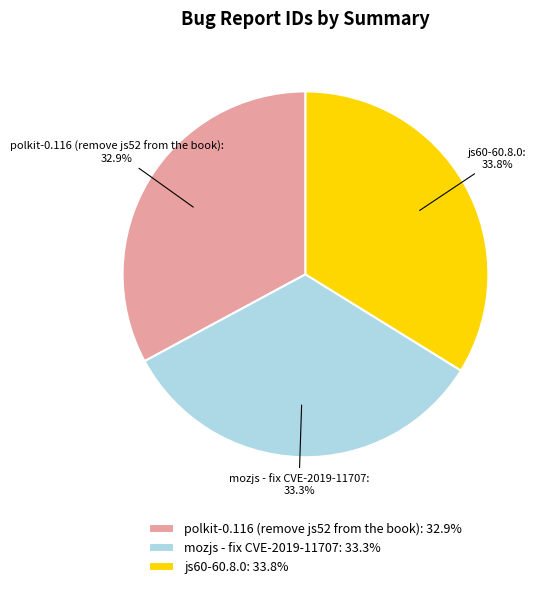

How many slices are in this pie chart?

3